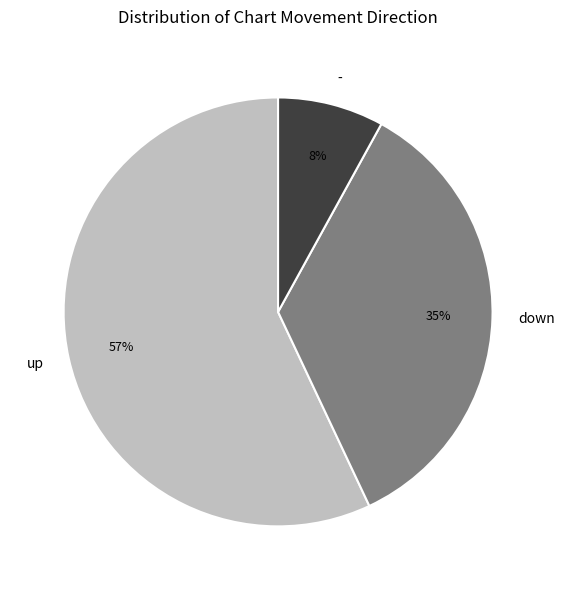

Which category accounts for the majority?

up